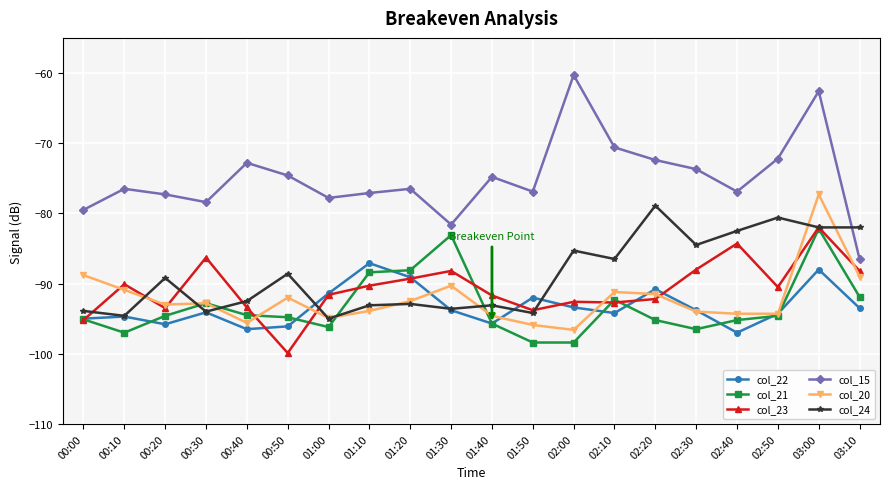

How many series are shown in this chart?

6